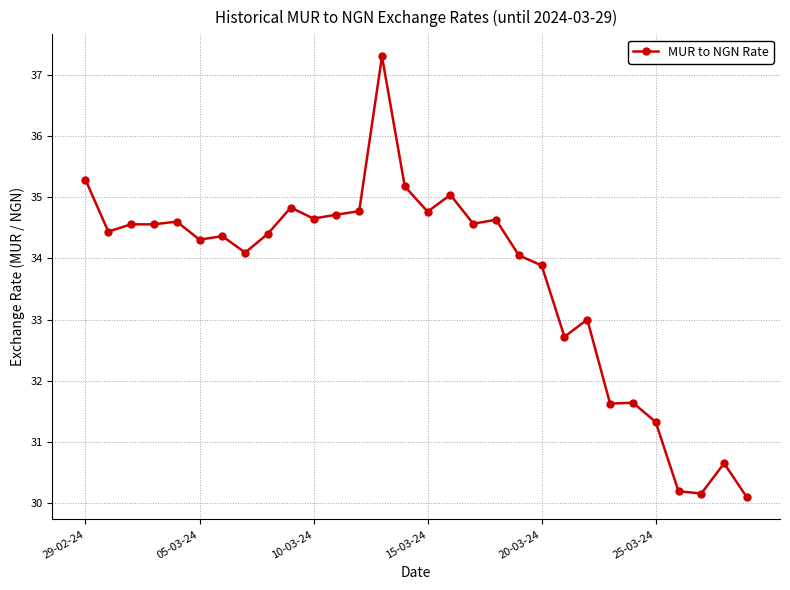

How many values are below 34?

10